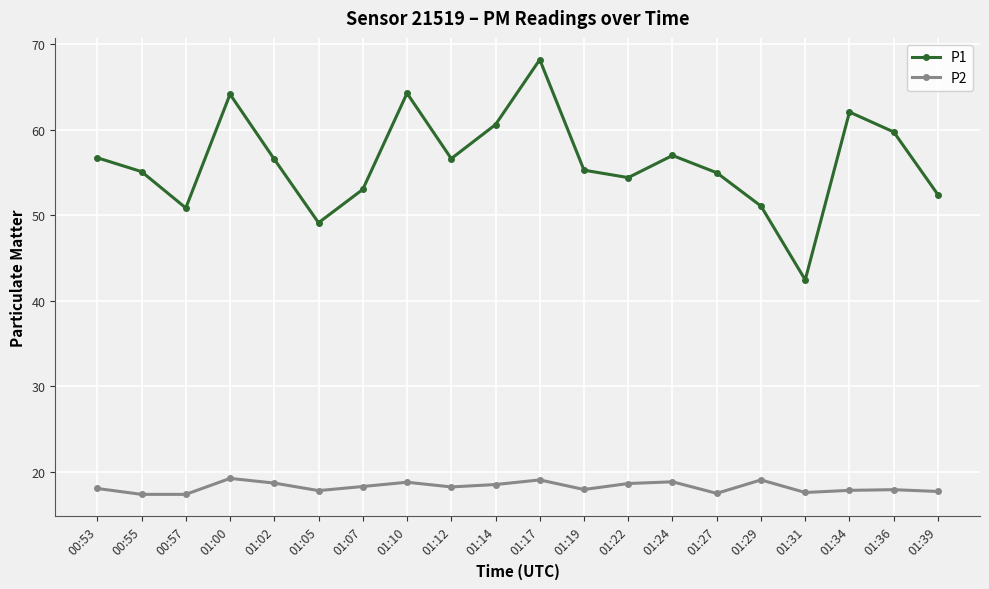

What is the value of the P2 point at the 19th from the left?

17.9